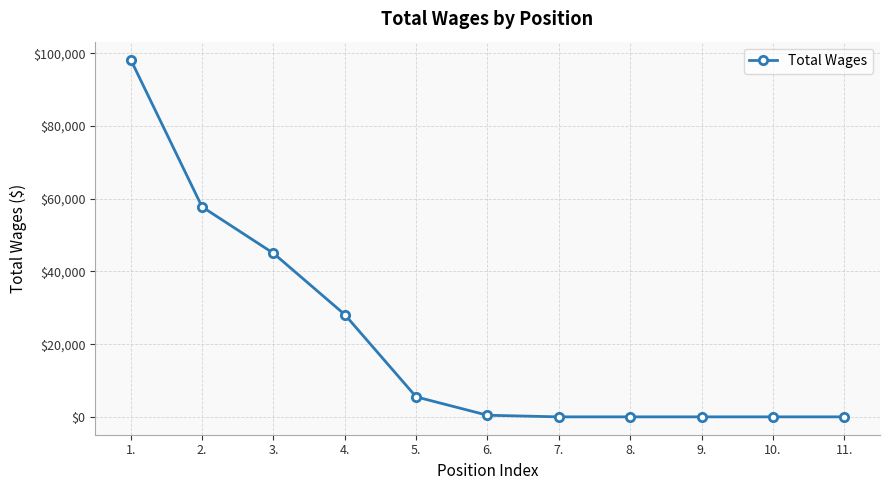

True or false: the data has more than 2 interior local peaks.

False